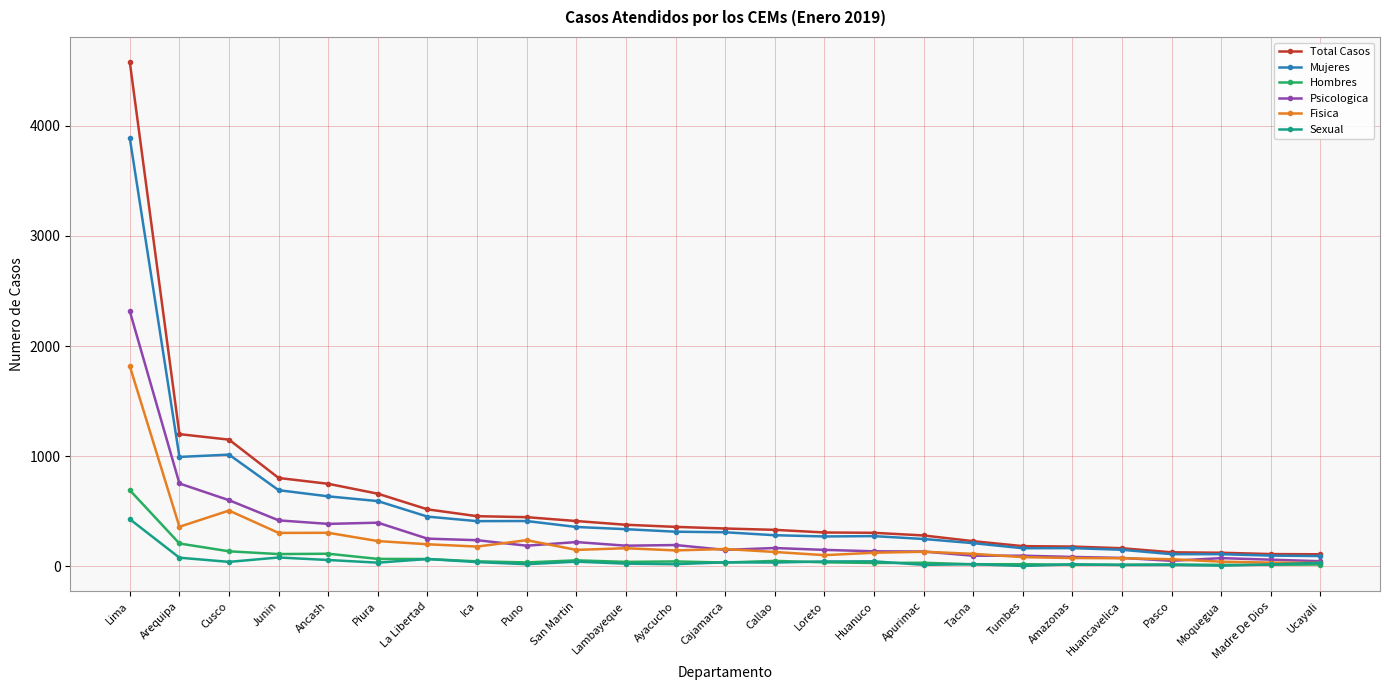

What is the maximum value for Mujeres?

3887